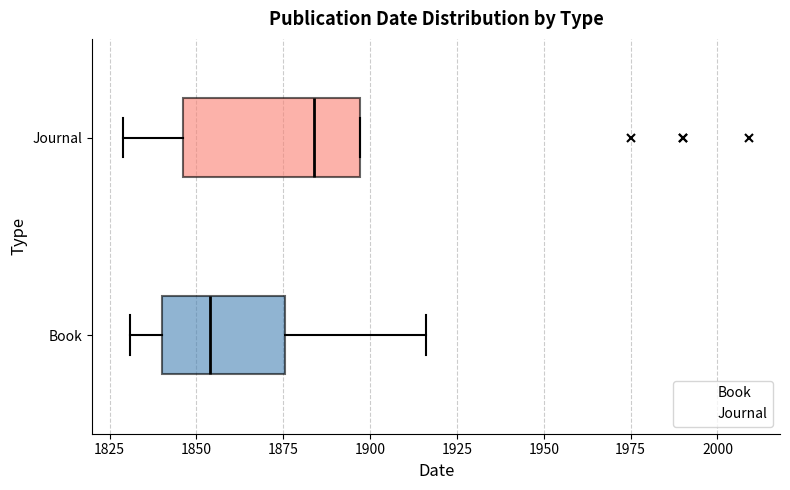

Which box has the furthest to the right median line?

Journal